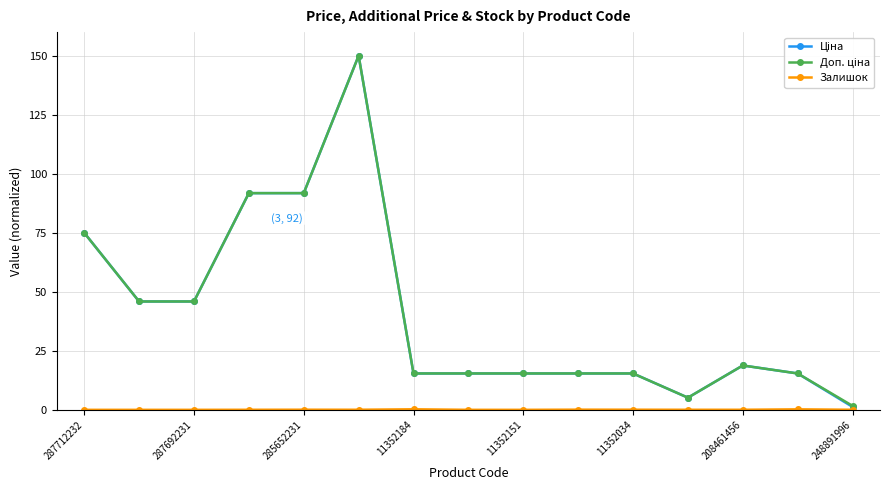

What is the maximum value shown in the chart?

150.0